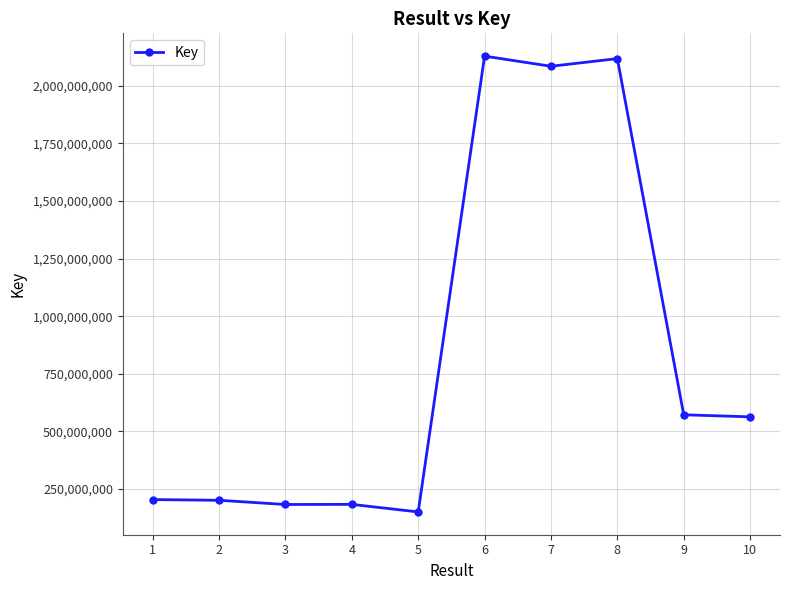

True or false: there are more than 0 points higher than both neighbors.

True